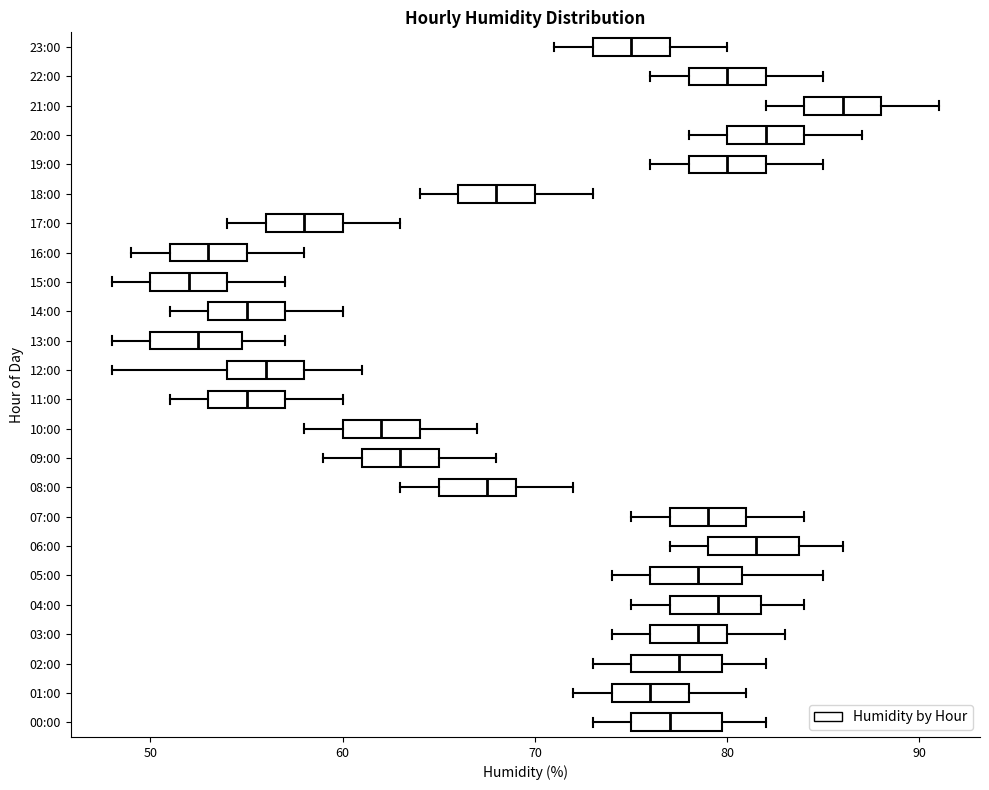

Reading bottom to top, read every box against the x-axis: the position of its median line, the range the box covers, and the ends of its whiskers. The values are not printed on the chart, so give them approximately, as read against the axis.

00:00: median 77, box 75 to 80, whiskers 73 to 82
01:00: median 76, box 74 to 78, whiskers 72 to 81
02:00: median 78, box 75 to 80, whiskers 73 to 82
03:00: median 79, box 76 to 80, whiskers 74 to 83
04:00: median 80, box 77 to 82, whiskers 75 to 84
05:00: median 79, box 76 to 81, whiskers 74 to 85
06:00: median 82, box 79 to 84, whiskers 77 to 86
07:00: median 79, box 77 to 81, whiskers 75 to 84
08:00: median 68, box 65 to 69, whiskers 63 to 72
09:00: median 63, box 61 to 65, whiskers 59 to 68
10:00: median 62, box 60 to 64, whiskers 58 to 67
11:00: median 55, box 53 to 57, whiskers 51 to 60
12:00: median 56, box 54 to 58, whiskers 48 to 61
13:00: median 53, box 50 to 55, whiskers 48 to 57
14:00: median 55, box 53 to 57, whiskers 51 to 60
15:00: median 52, box 50 to 54, whiskers 48 to 57
16:00: median 53, box 51 to 55, whiskers 49 to 58
17:00: median 58, box 56 to 60, whiskers 54 to 63
18:00: median 68, box 66 to 70, whiskers 64 to 73
19:00: median 80, box 78 to 82, whiskers 76 to 85
20:00: median 82, box 80 to 84, whiskers 78 to 87
21:00: median 86, box 84 to 88, whiskers 82 to 91
22:00: median 80, box 78 to 82, whiskers 76 to 85
23:00: median 75, box 73 to 77, whiskers 71 to 80